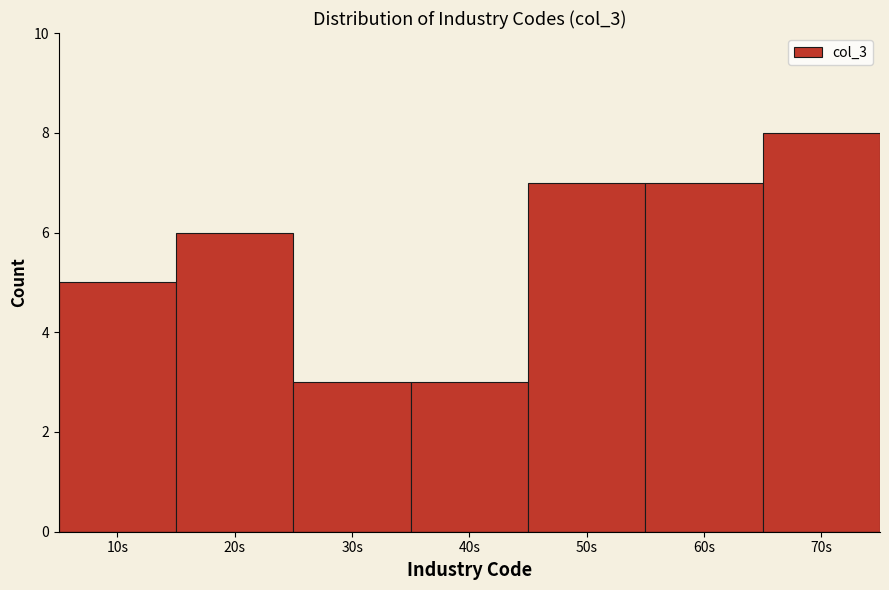

Reading left to right, extract all data points from this chart.

10s=5	20s=6	30s=3	40s=3	50s=7	60s=7	70s=8